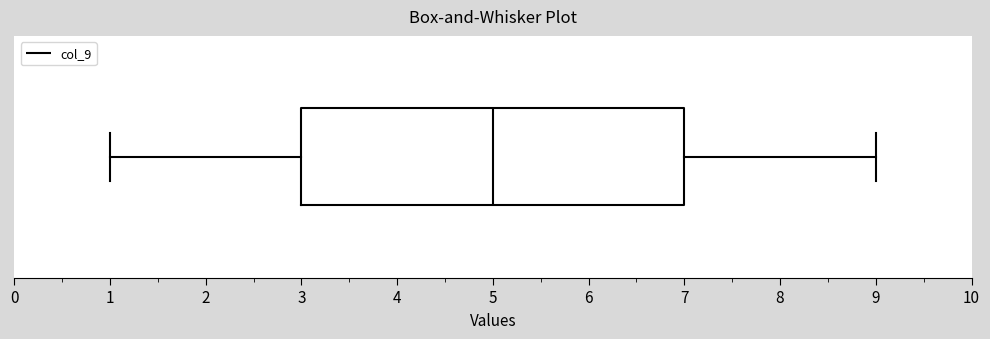

Where does the median line of the box sit on the x-axis? The values are not printed on the chart, so give them approximately, as read against the axis.

5